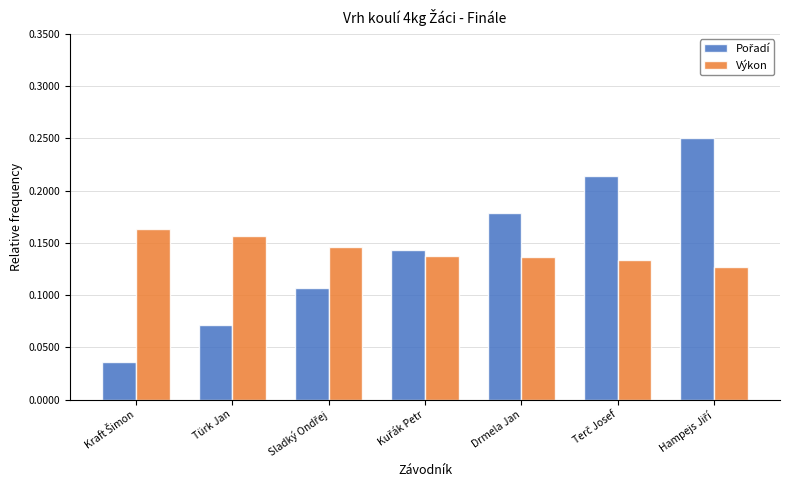

What is the sum of all Výkon values?

1.0